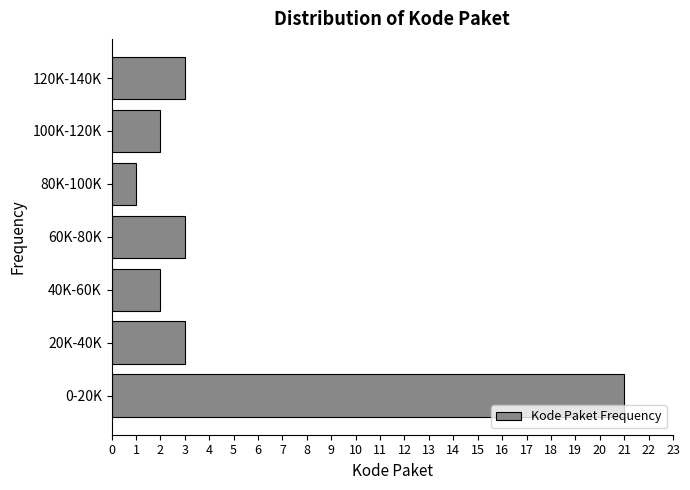

Reading bottom to top, extract all data points from this chart.

21	3	2	3	1	2	3